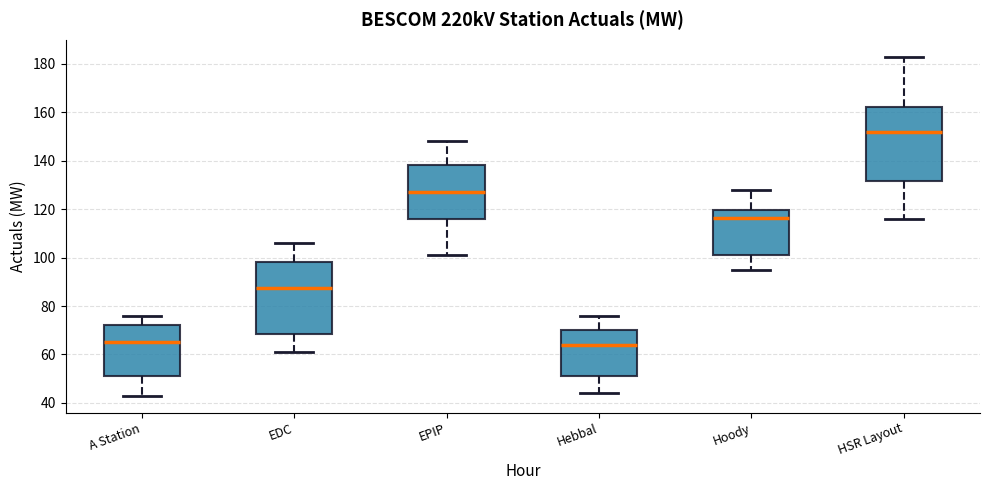

Which box has the highest median line?

HSR Layout